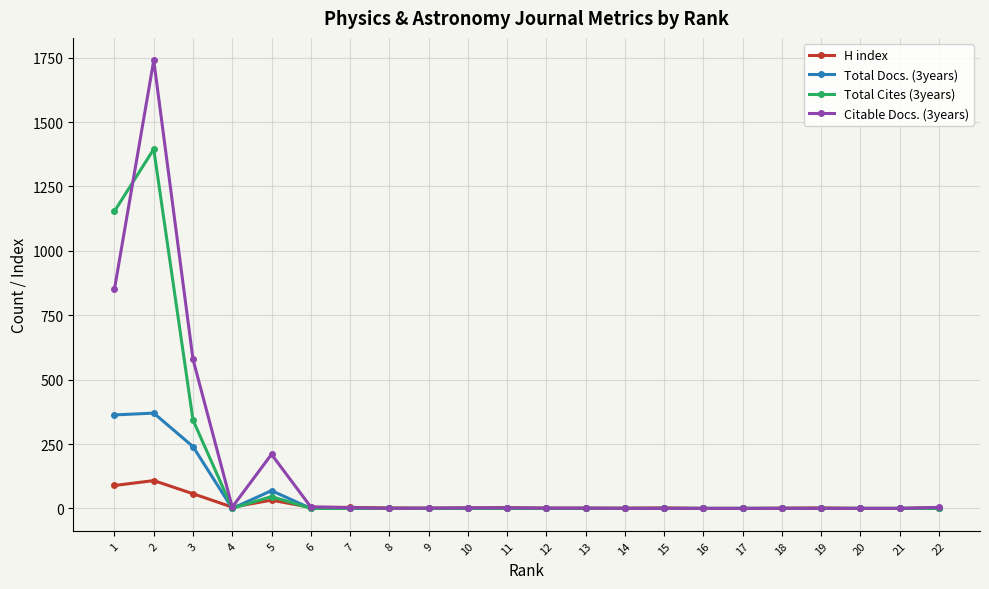

Which series has the largest range (max minus min)?

Citable Docs. (3years)